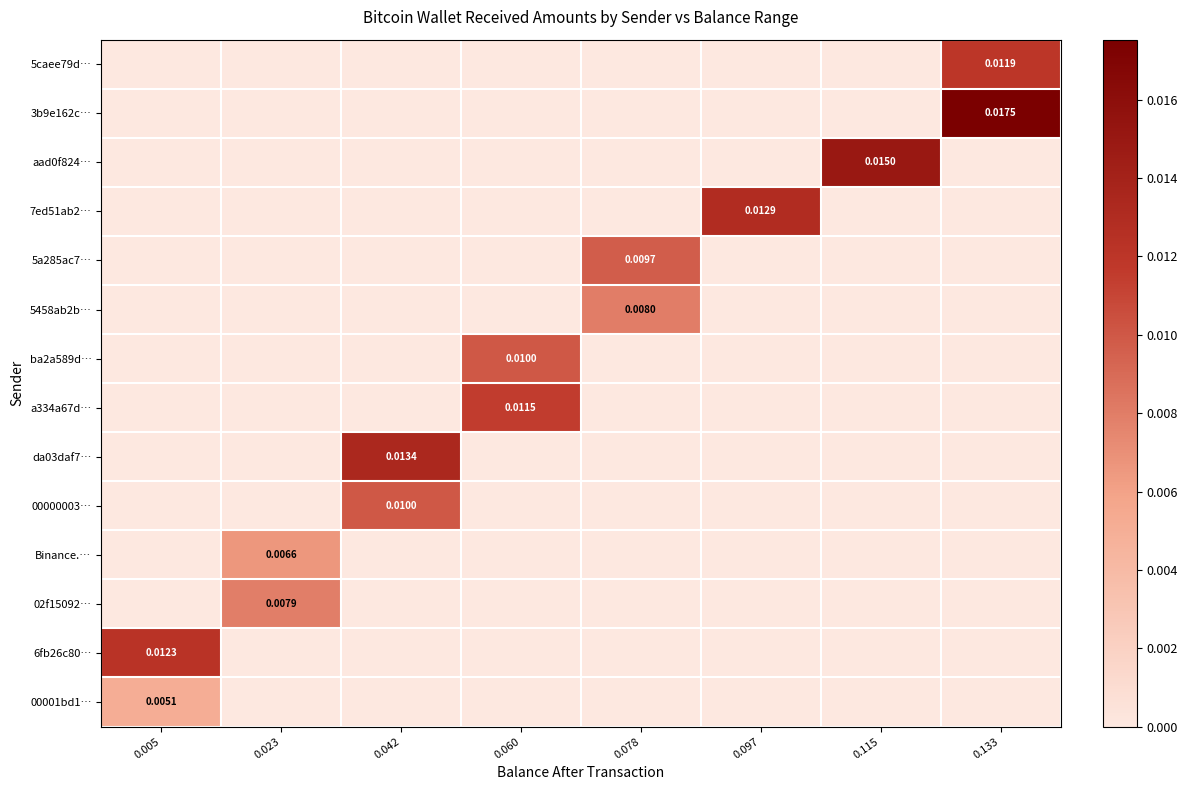

The Binance.… series shows -0.0 at 0.097. True or false?

False